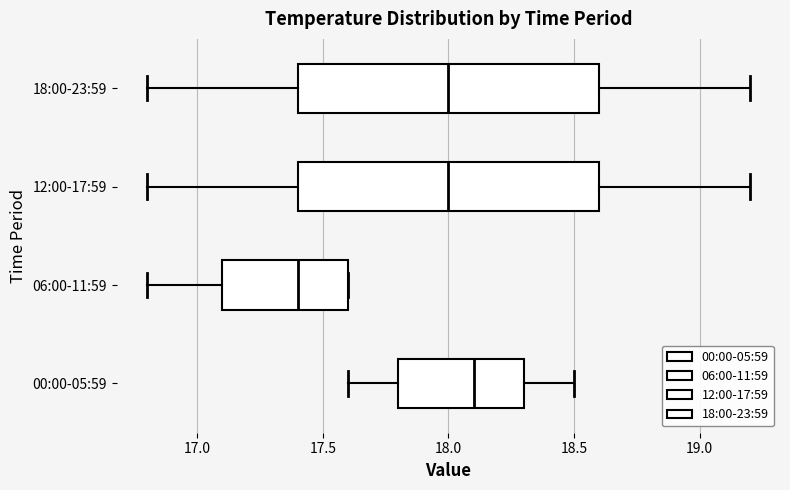

Which box has the furthest to the left median line?

06:00-11:59